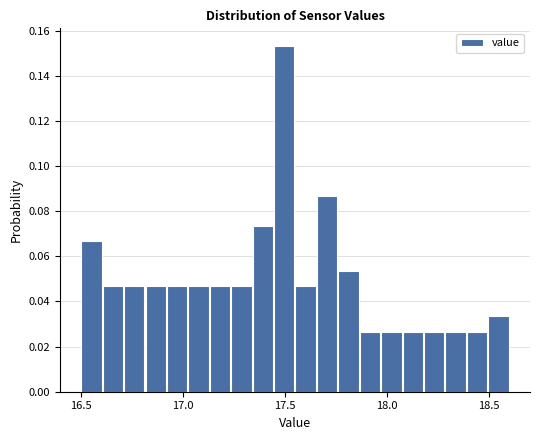

Around what value on the x-axis is the tallest bar? Give the approximate position of its centre, as read against the axis.

17.50